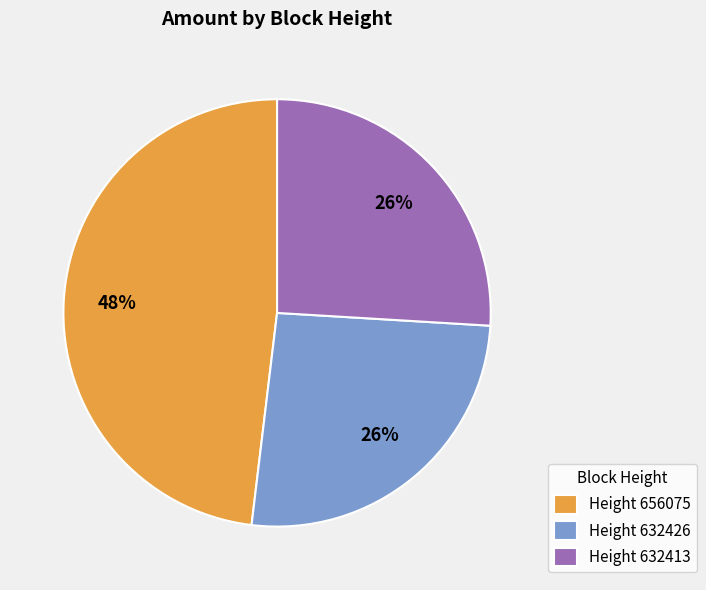

To the nearest percent, what percentage of the pie is Height 632426?

26%